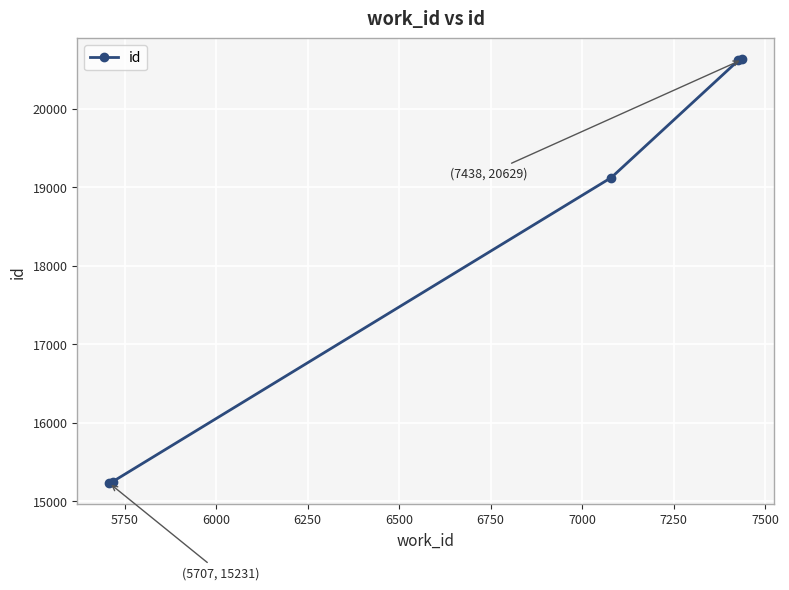

What is the average value?

18169